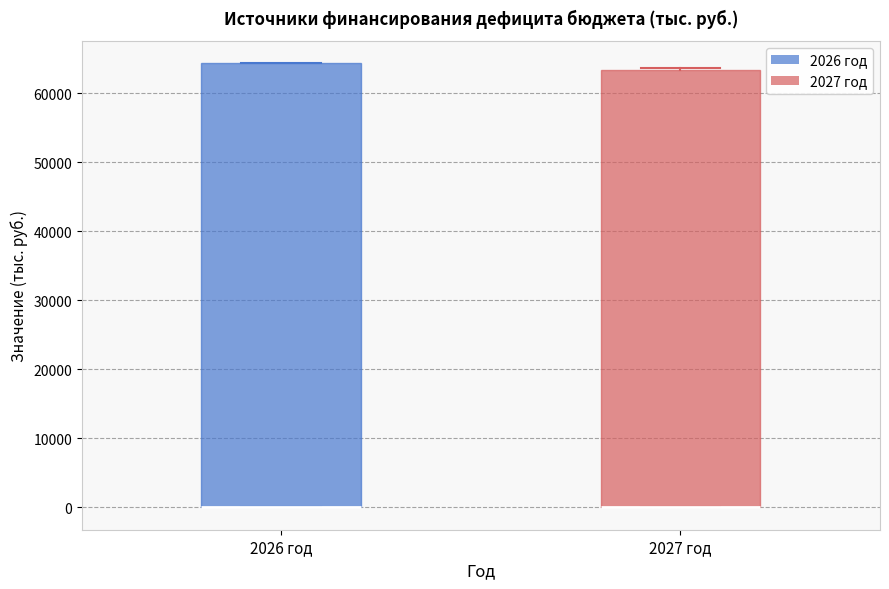

Reading left to right, transcribe this box plot: for each box, give where its median line is, the range the box spans, and where its two whiskers end, as read against the y-axis. The values are not printed on the chart, so give them approximately, as read against the axis.

2026 год: median 0 (drawn on the box's lower edge), box 0 to 64000, whiskers 0 to 64000
2027 год: median 0 (drawn on the box's lower edge), box 0 to 63000, whiskers 0 to 64000